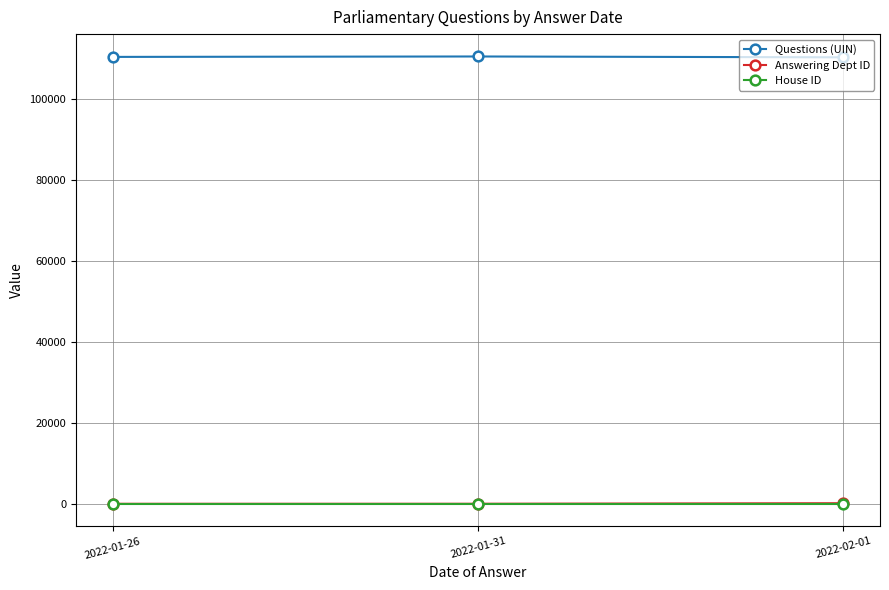

What is the total value across all series at 2022-01-31?

110577.0